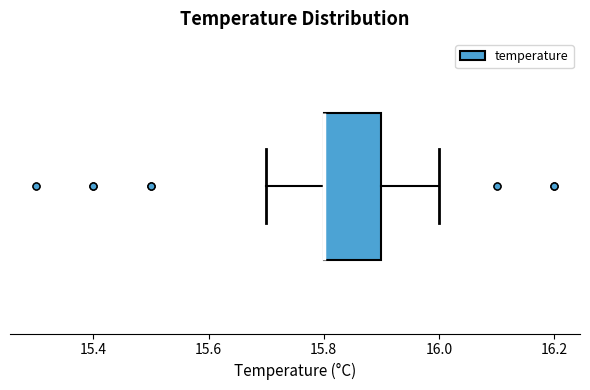

Where is the left edge of the box on the x-axis? The values are not printed on the chart, so give them approximately, as read against the axis.

15.8